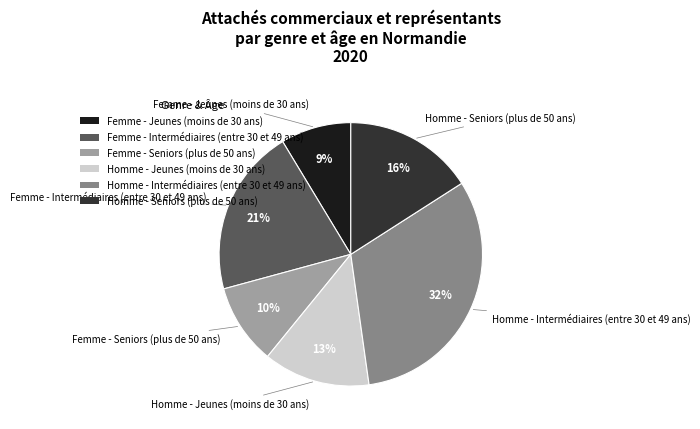

Which slice is the smallest?

Femme - Jeunes (moins de 30 ans)